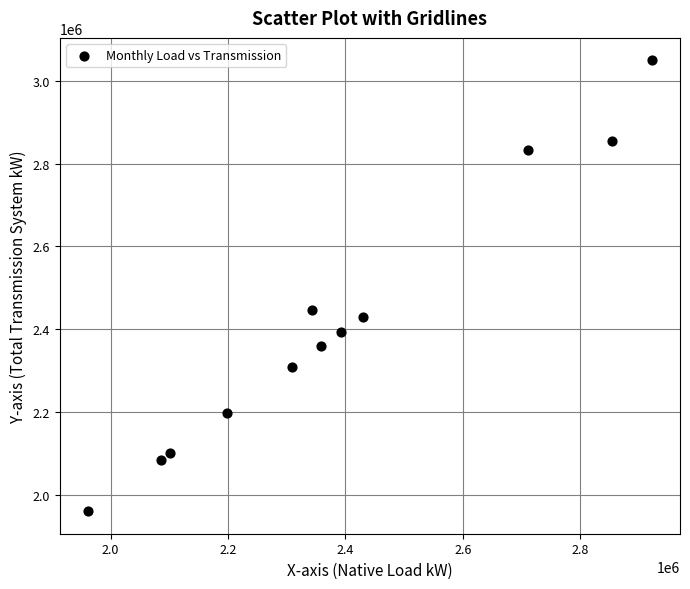

What Y value in the scatter plot is closest to 2505089?

2446090.3